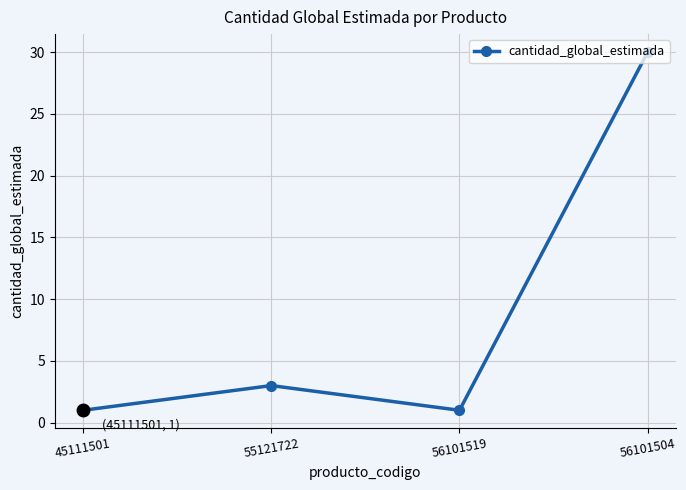

Reading right to left, transcribe all the data shown in this chart.

30	1	3	1